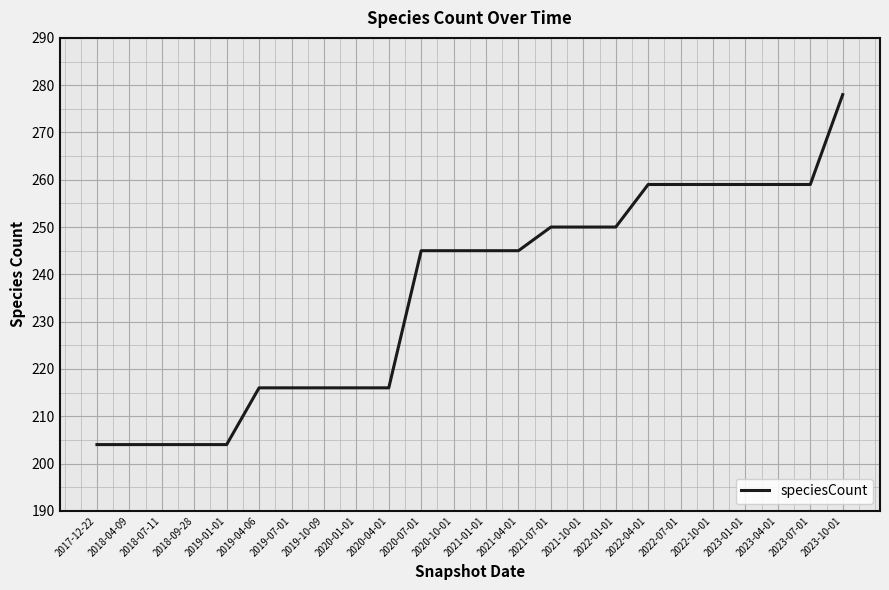

What position from the right is 2022-04-01?

7